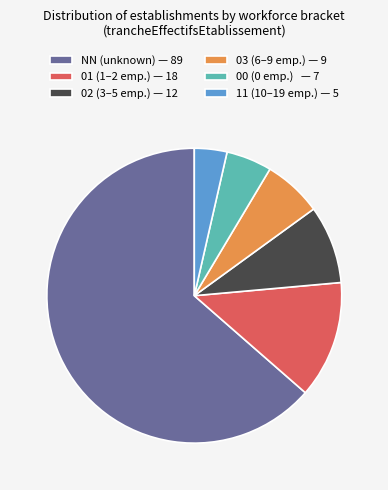

Count the number of slices in the pie.

6